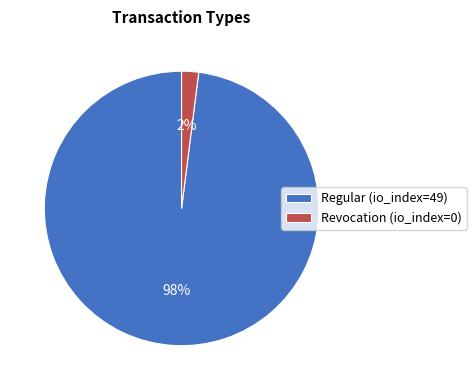

True or false: Regular (io_index=49) accounts for 89% of the total.

False